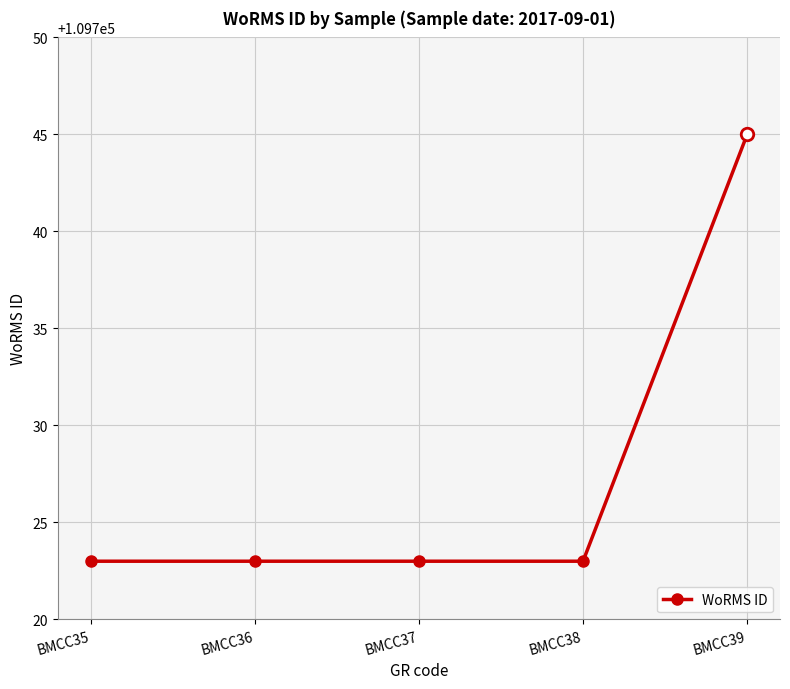

Approximately how many times larger is the value at BMCC39 compared to BMCC36?

1.0